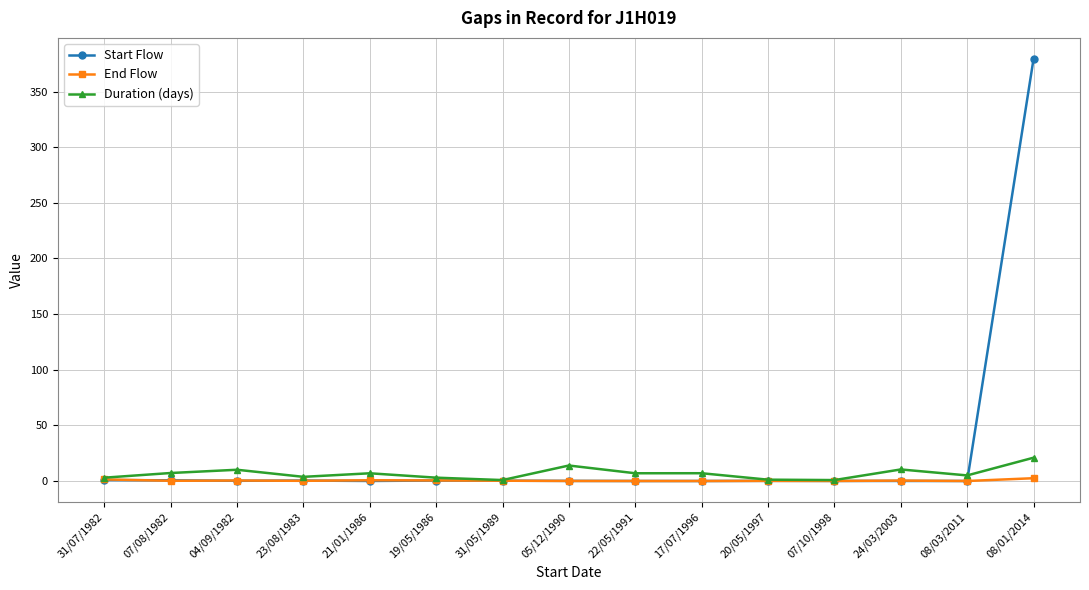

What is the approximate value of Duration (days) at 07/08/1982?

7.2